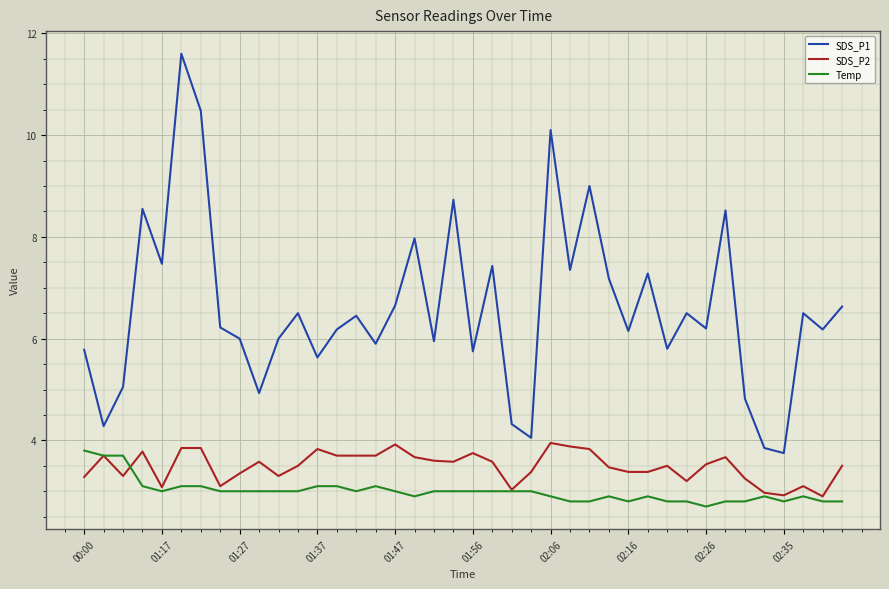

How many lines are shown in the chart?

3